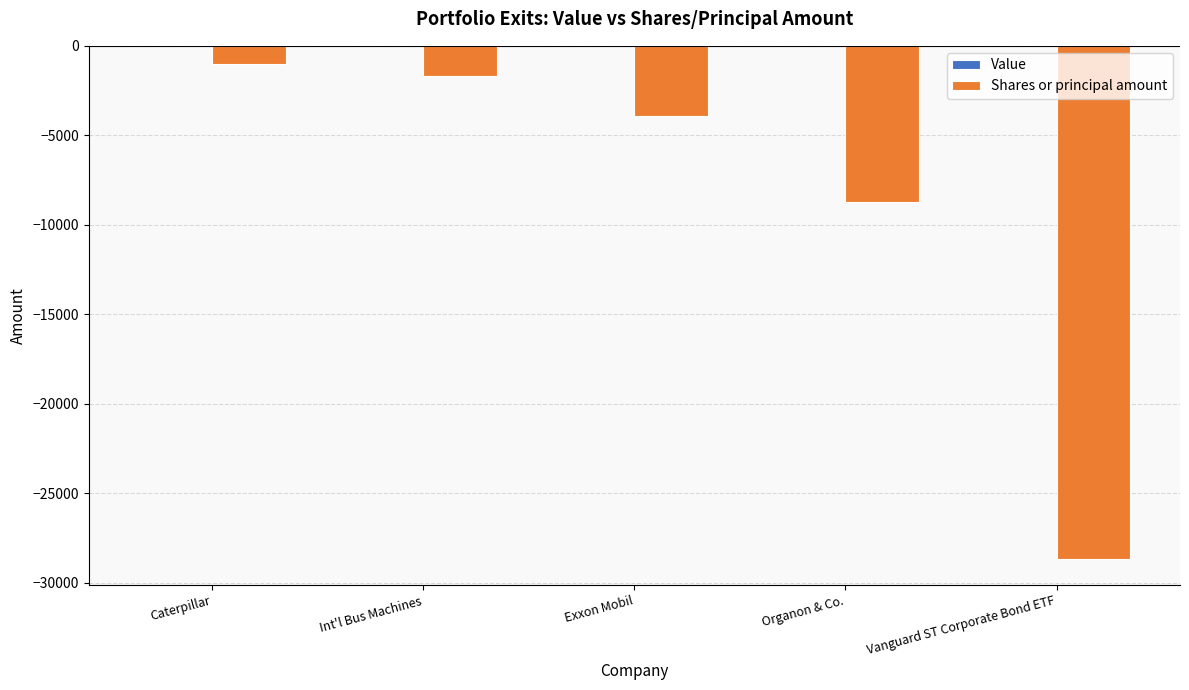

What is the smallest value displayed?

-28700